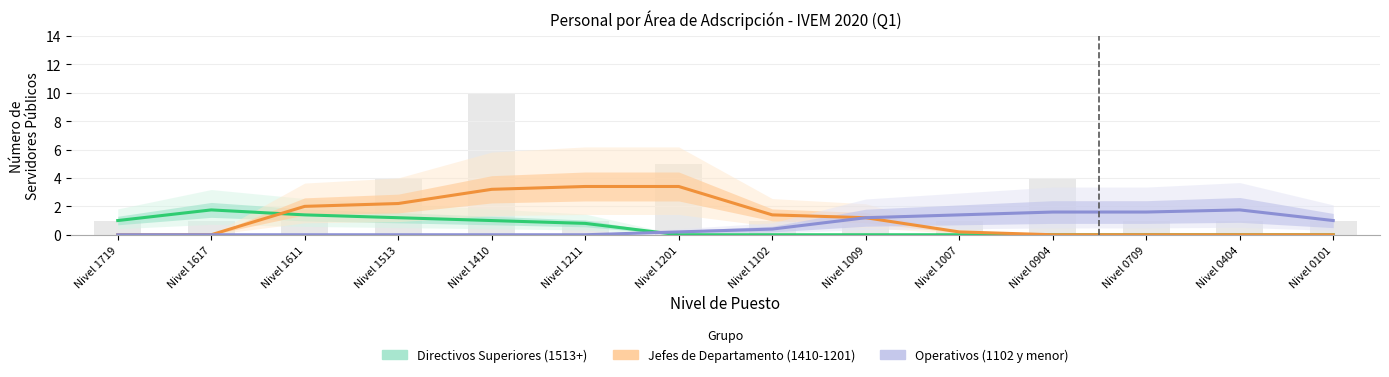

List the series in order of their peak value, highest first.

Jefes de Departamento (1410-1201), Directivos Superiores (1513+), Operativos (1102 y menor)